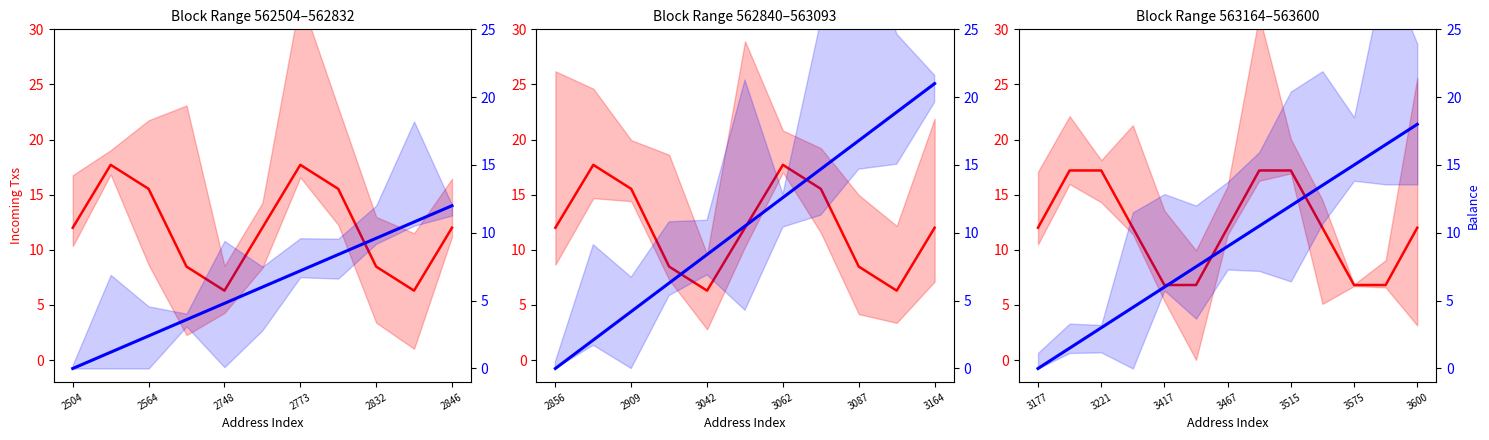

Which series has the largest total across all categories?

Incoming Txs